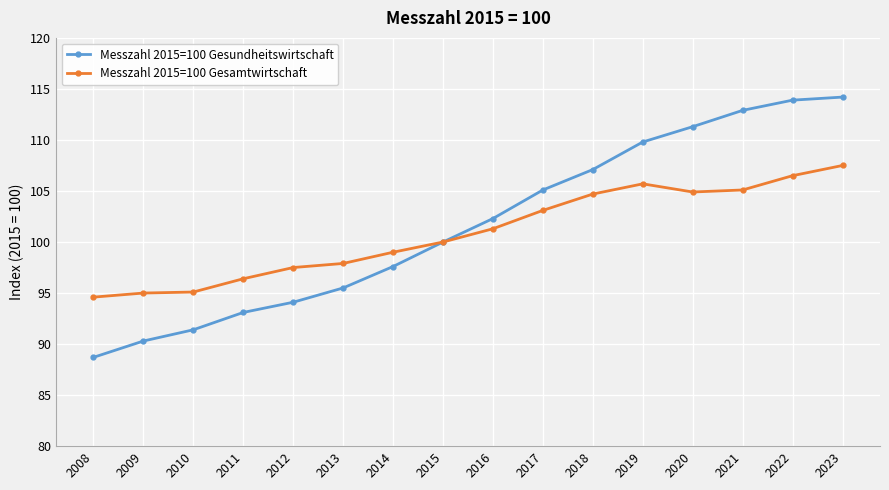

List the series in order of their peak value, highest first.

Messzahl 2015=100 Gesundheitswirtschaft, Messzahl 2015=100 Gesamtwirtschaft